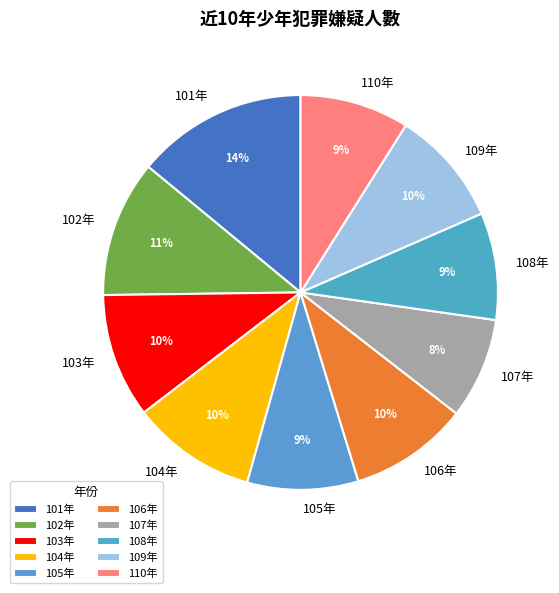

The 103年 slice represents 19% of the pie. True or false?

False